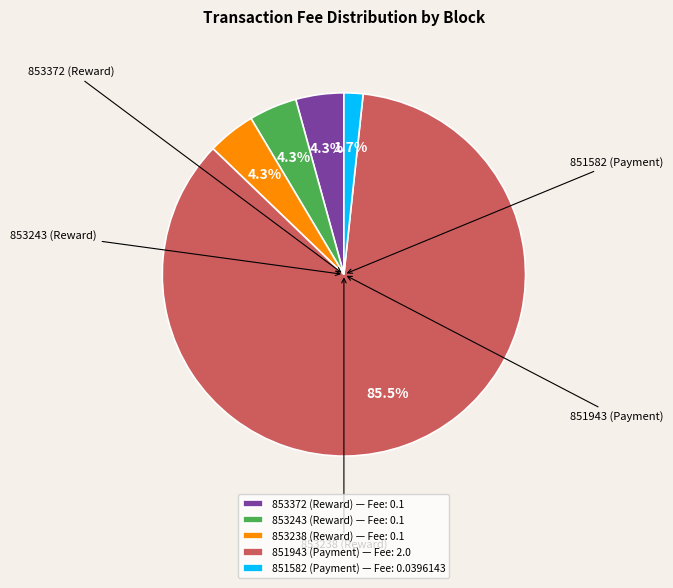

To the nearest percent, what is the difference between the largest and smallest slice percentages?

84%